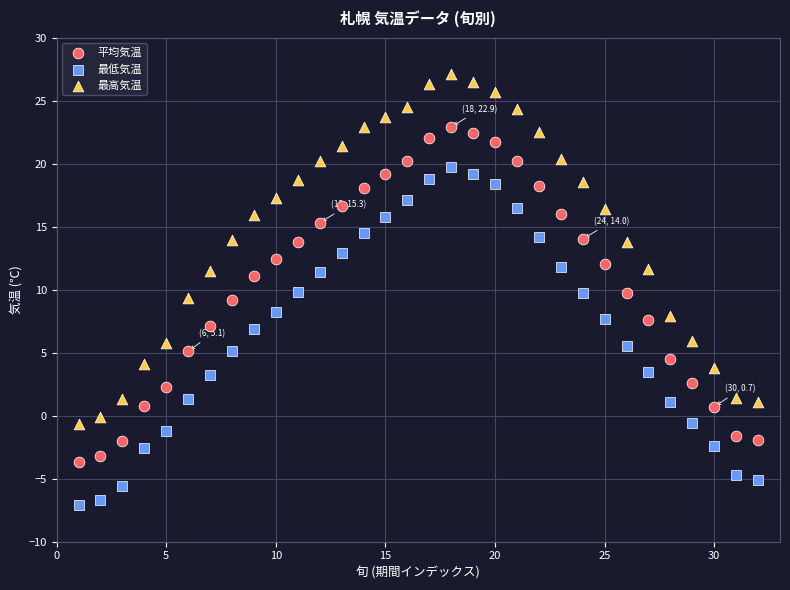

What is the X range (max minus min) for the scatter plot?

31.0